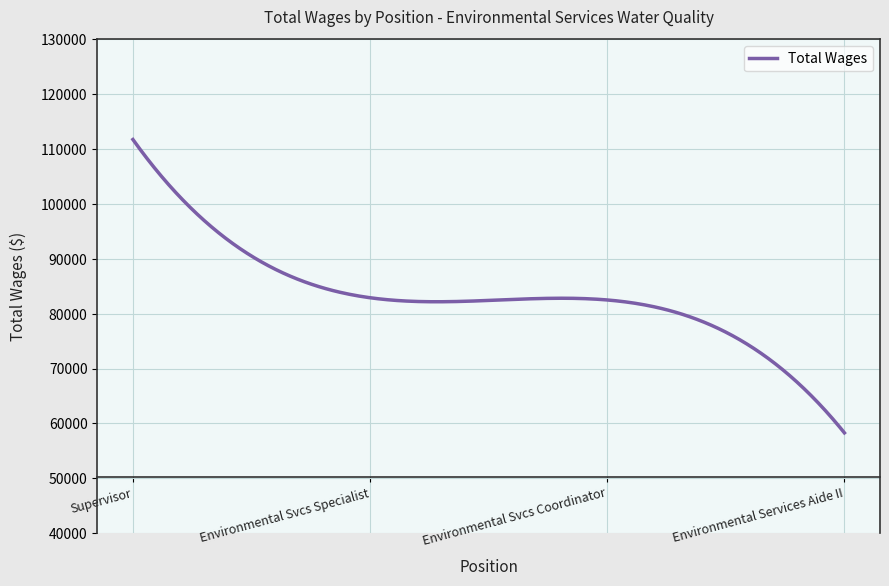

What is the difference between the maximum and minimum values?

53467.0